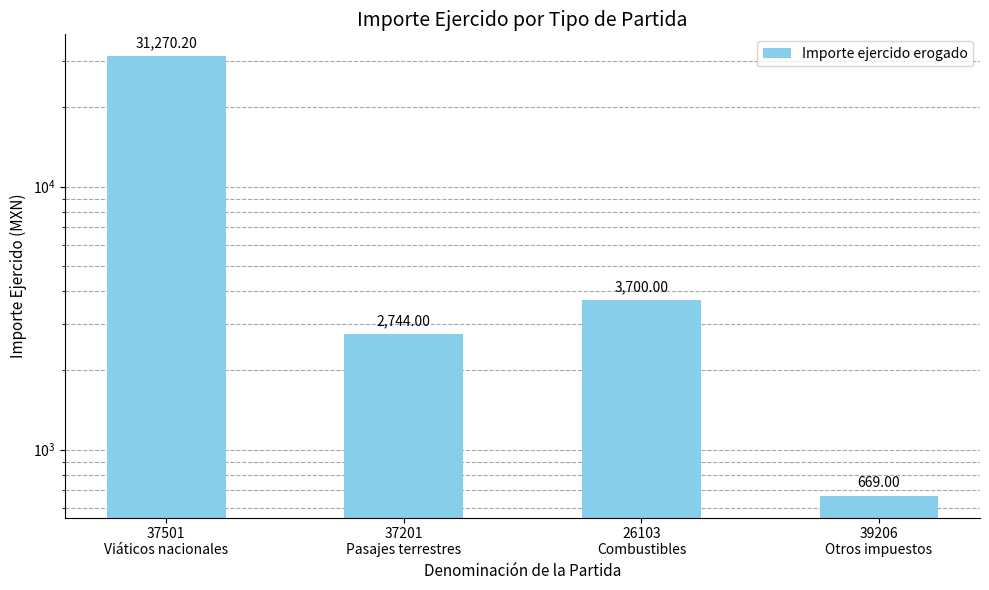

How many values are below 3700?

2